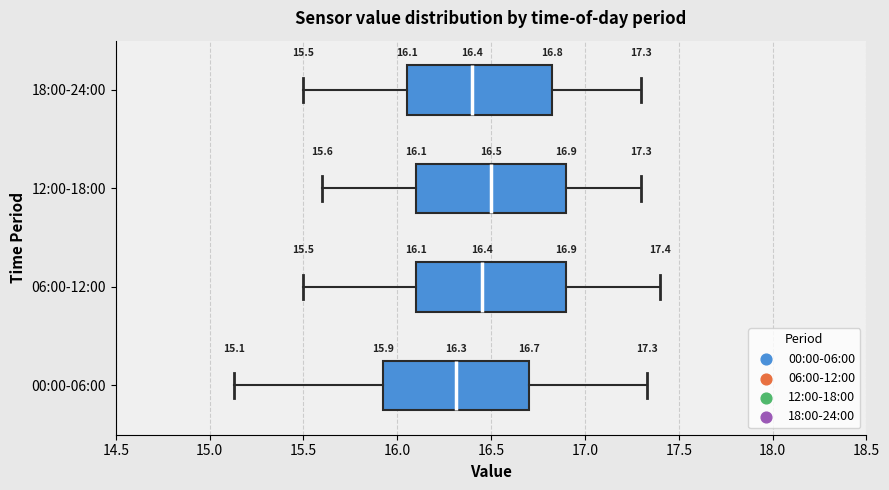

Which box has the furthest to the left median line?

00:00-06:00